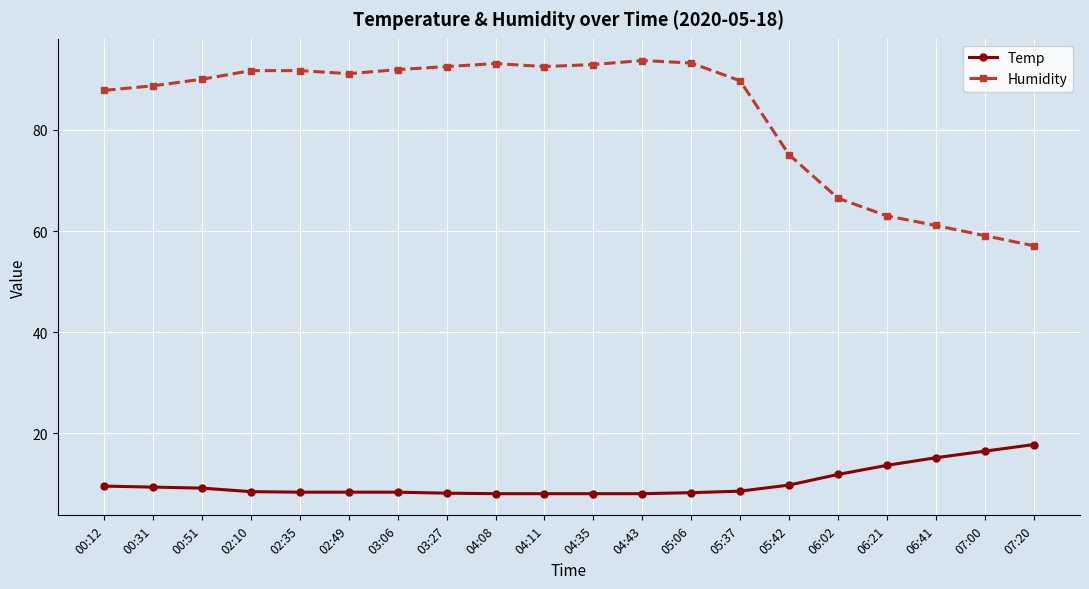

At how many categories does at least one series exceed 30?

20